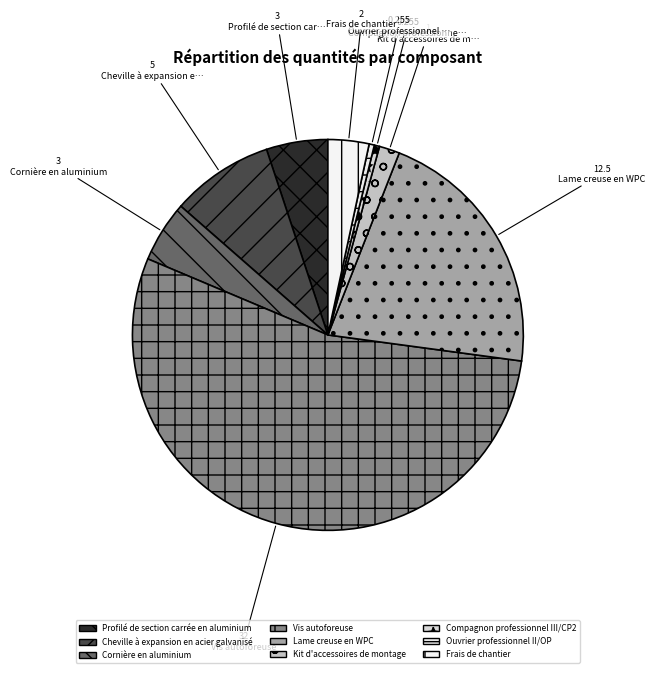

Which slice is the largest?

Vis autoforeuse